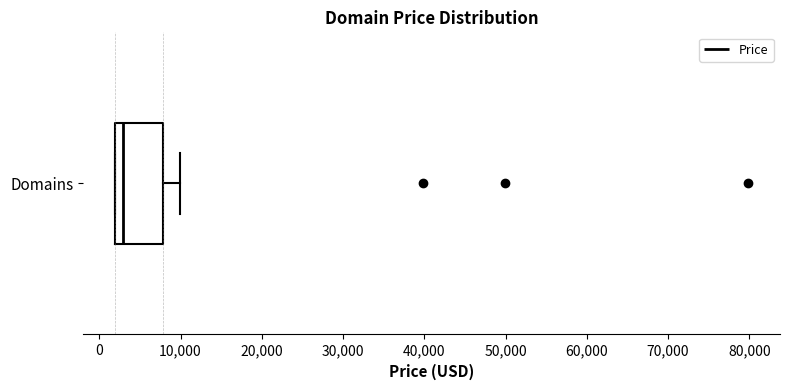

Transcribe this box plot: give where the median line is, the range the box spans, and where the two whiskers end, as read against the x-axis. The values are not printed on the chart, so give them approximately, as read against the axis.

median 3000, box 2000 to 8000, whiskers 2000 to 10000